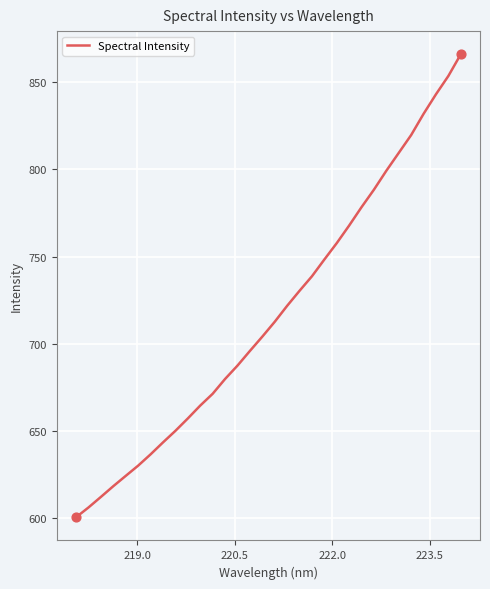

What is the difference between the maximum and minimum values?

265.9